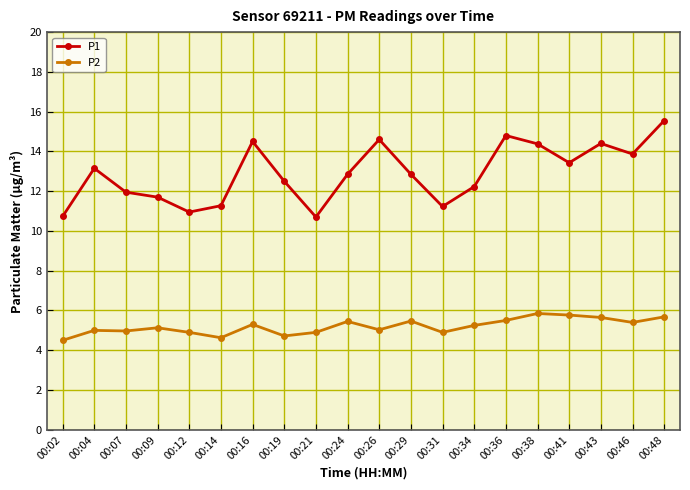

Which series has the largest total across all categories?

P1